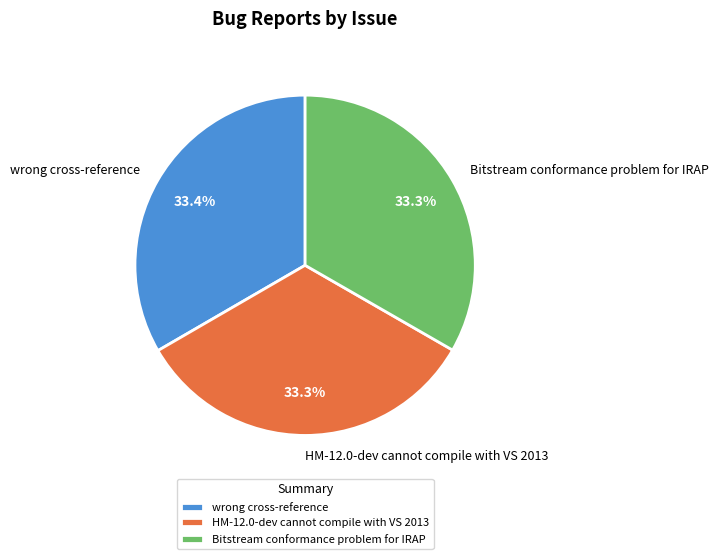

Does Bitstream conformance problem for IRAP represent more than half of the total?

No